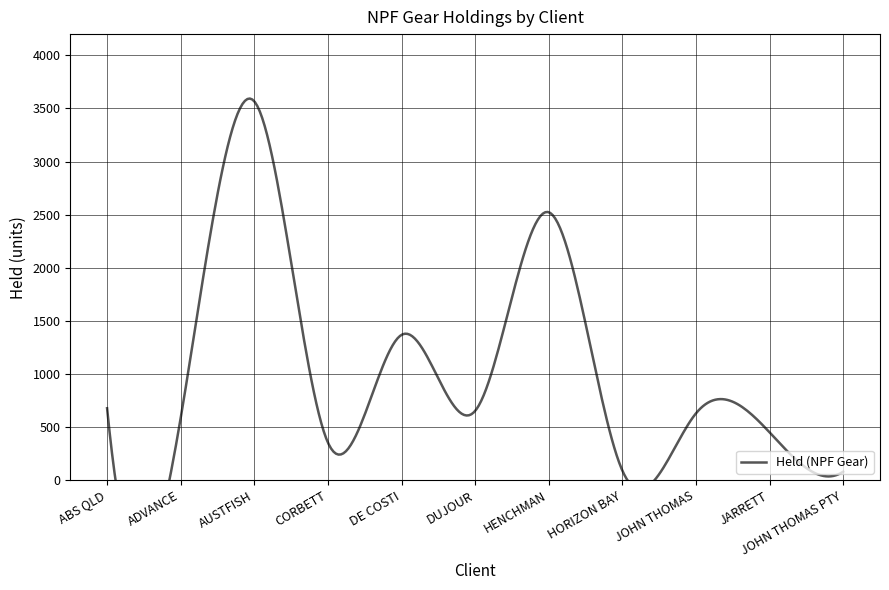

What is the ratio of the value at HENCHMAN to the value at ADVANCE?

4.3